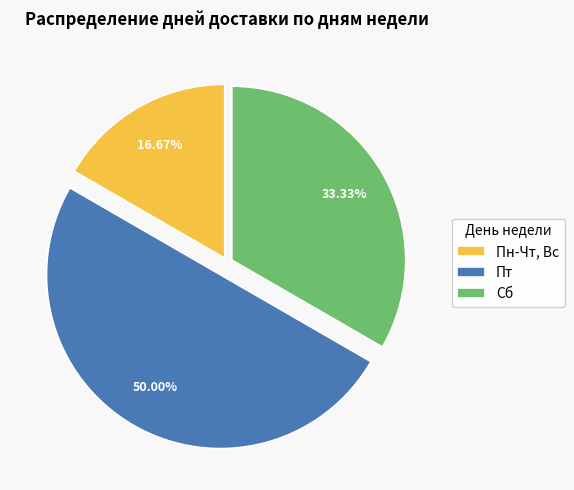

What is the ratio of the value at Пн-Чт, Вс to the value at Пт?

0.3